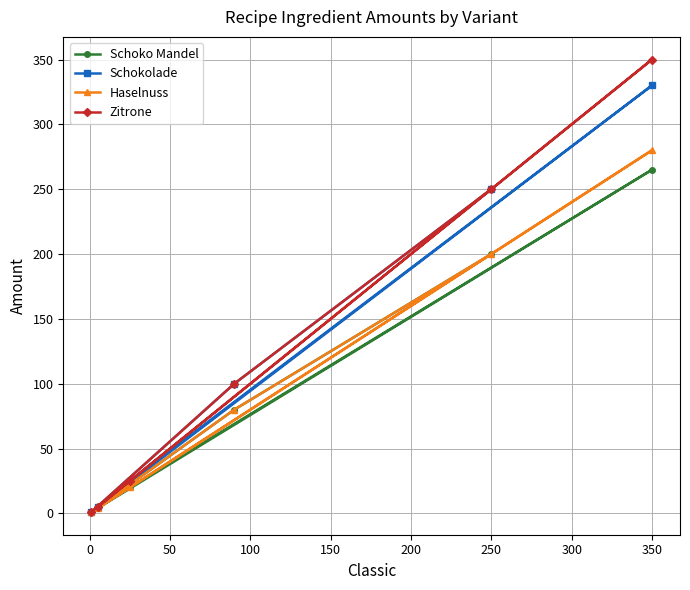

At which category is the sum across all series the highest?

350